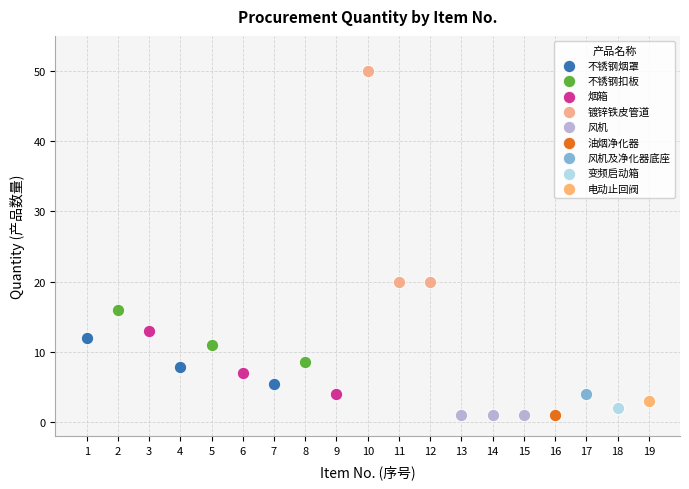

Which series contains the highest Y value?

镀锌铁皮管道